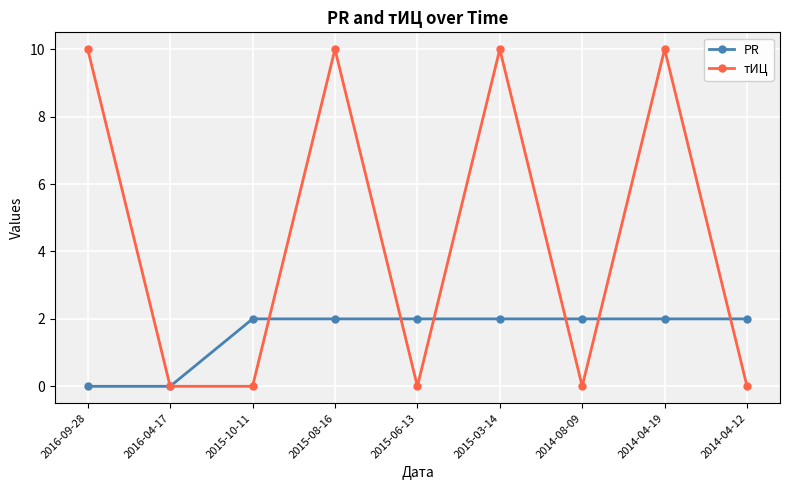

Count the number of data series in this chart.

2